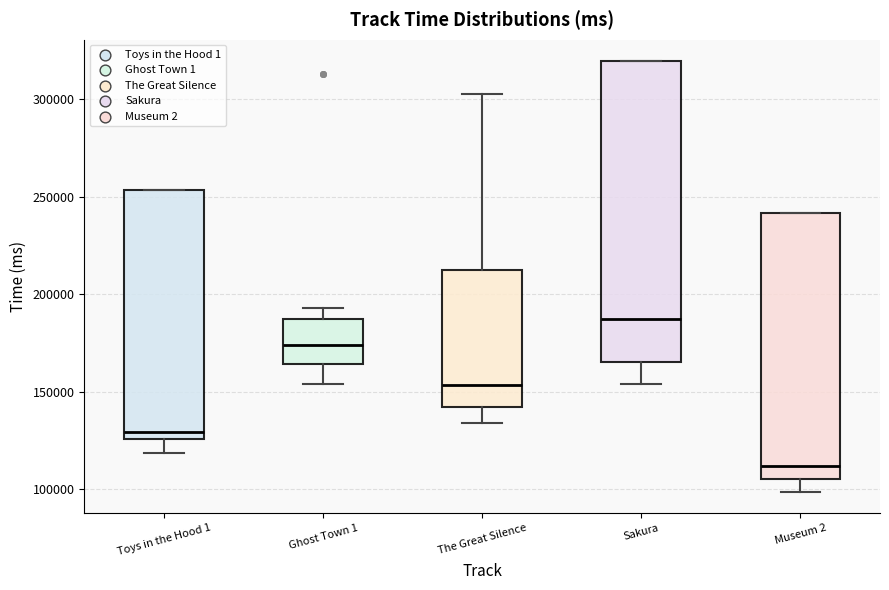

Comparing the boxes themselves (not the whiskers), which one is the tallest?

Sakura